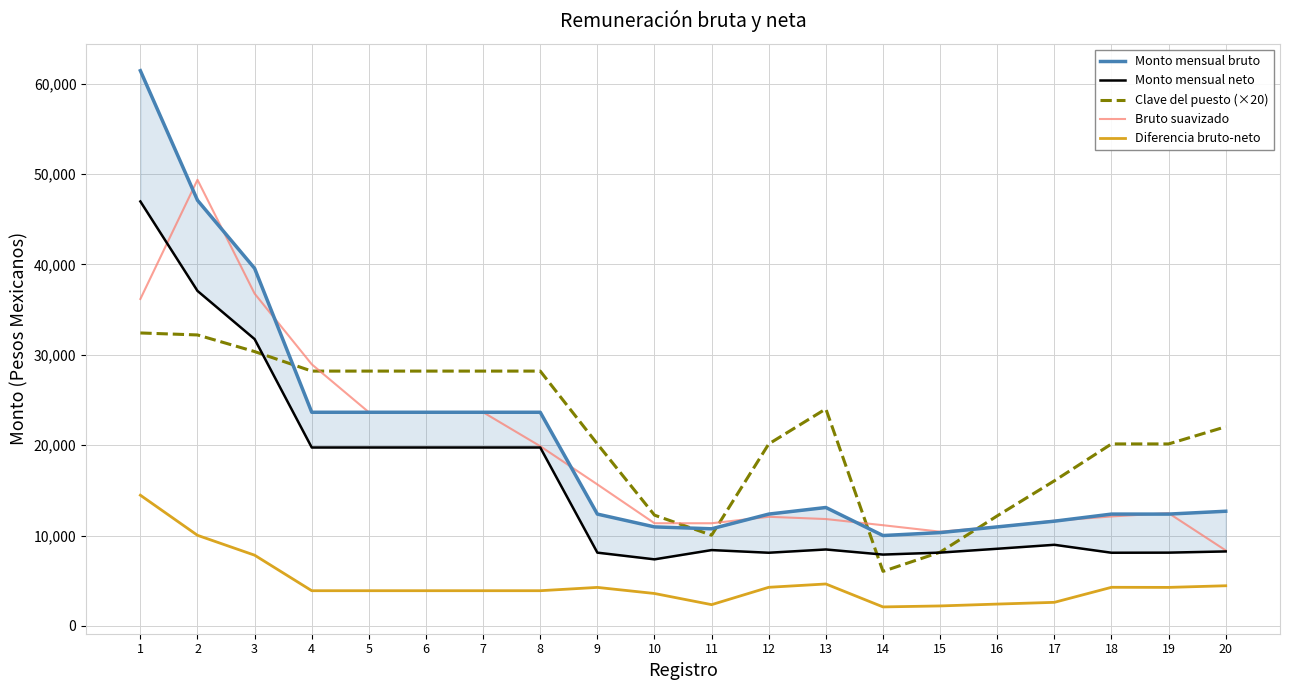

Where is Clave del puesto (×20) nearest to the value 19230?

9